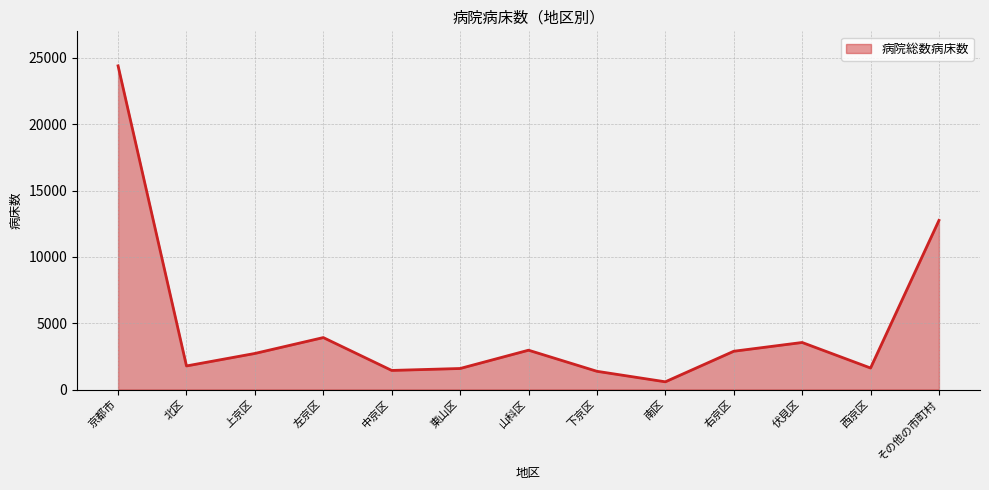

At which category does the chart reach its peak across all series?

京都市